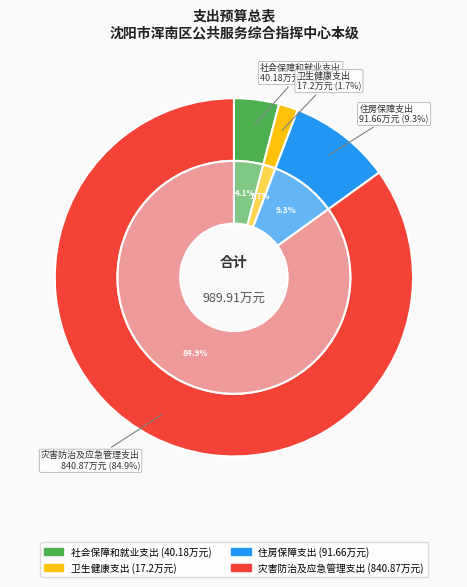

Do 住房保障支出 and 社会保障和就业支出 together represent more than half of the pie?

No